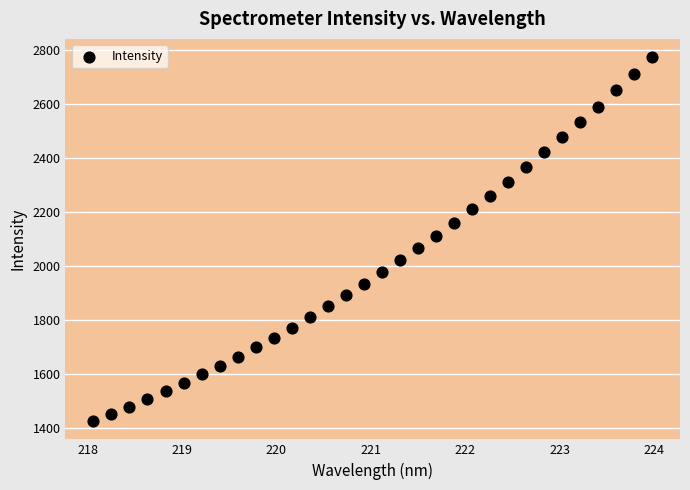

What is the range of X values (max minus min)?

5.9